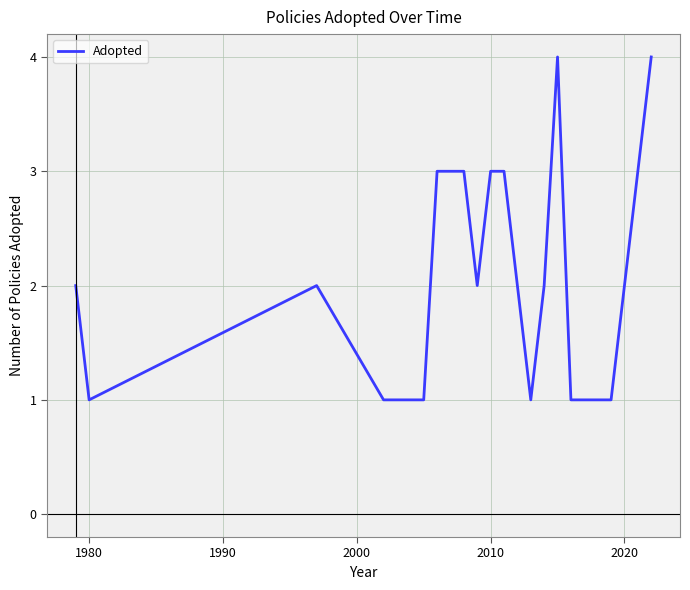

What is the difference between the maximum and minimum values?

3